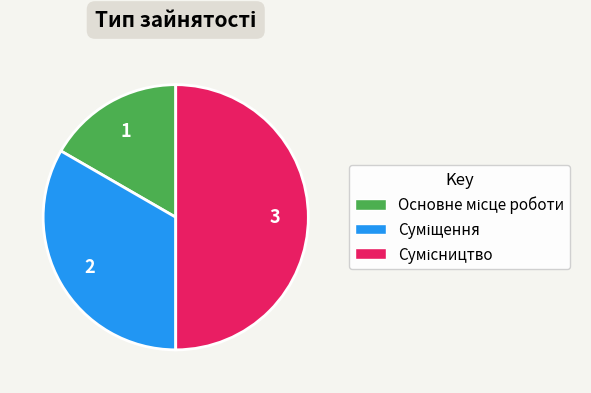

Does any single category account for the majority?

No